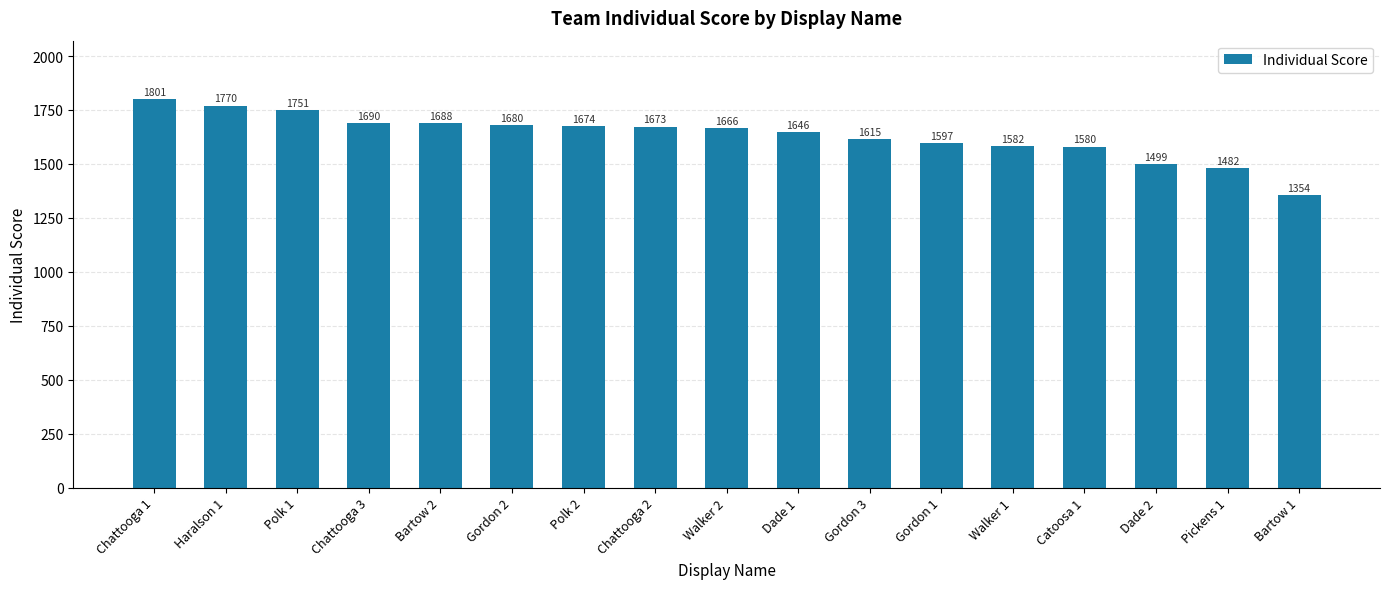

Between Polk 1 and Polk 2, which is larger?

Polk 1